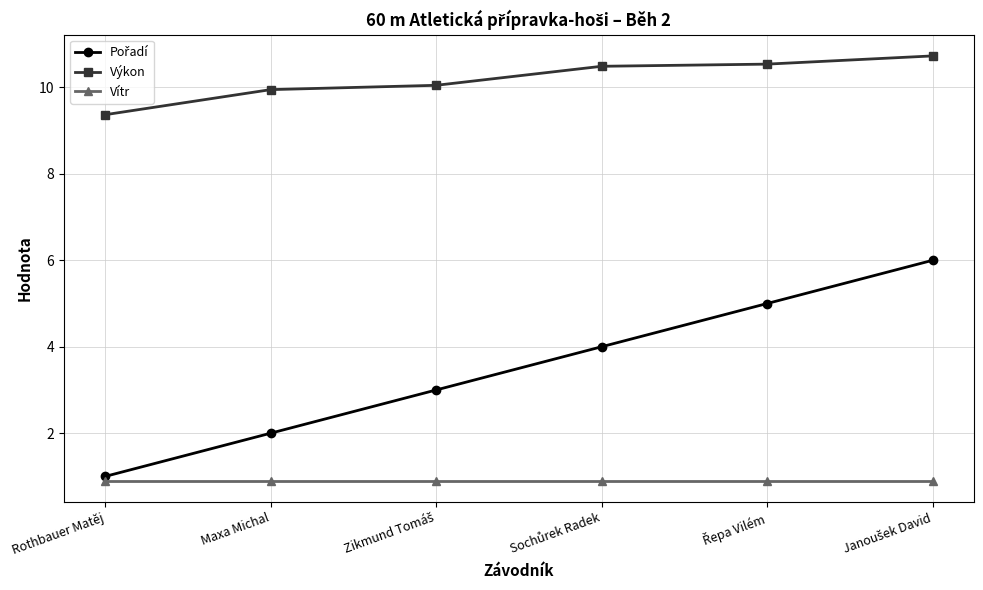

What is the difference between the highest and lowest values at Rothbauer Matěj?

8.5